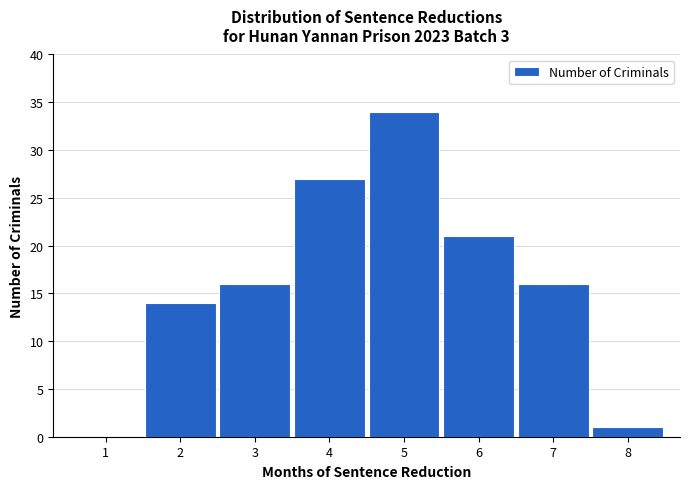

Reading left to right, list every bar in this chart as the range it spans on the x-axis followed by its height. The values are not printed on the chart, so give them approximately, as read against the axis.

0.5 to 1.5: 0
1.5 to 2.5: 14
2.5 to 3.5: 16
3.5 to 4.5: 27
4.5 to 5.5: 34
5.5 to 6.5: 21
6.5 to 7.5: 16
7.5 to 8.5: 1